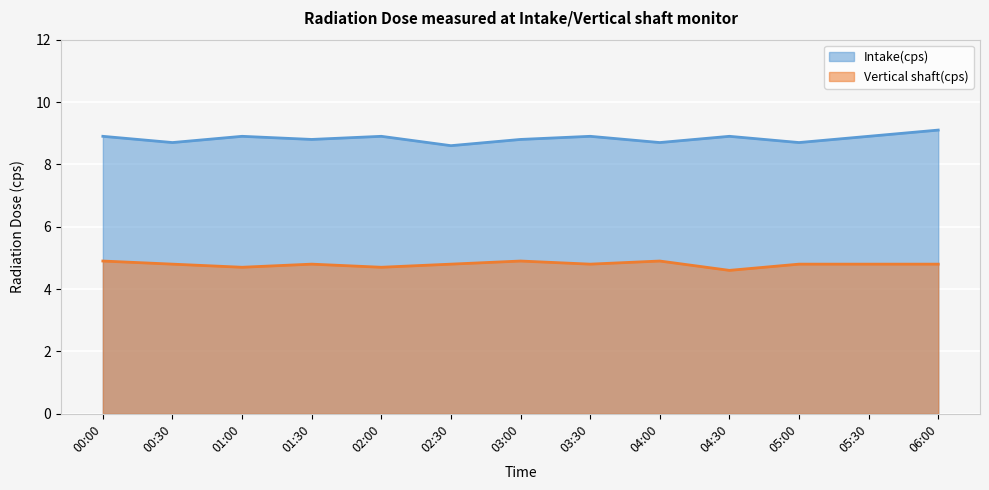

Where is Vertical shaft(cps) nearest to the value 4?

04:30